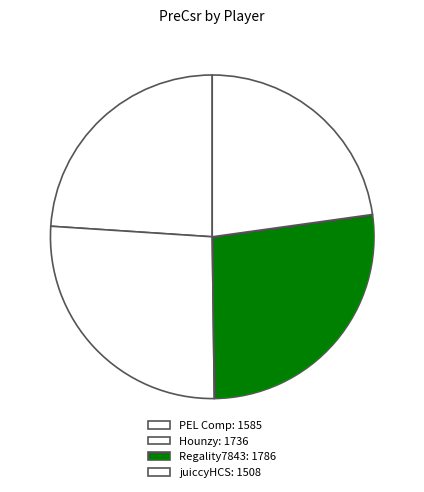

Count the number of slices in the pie.

4